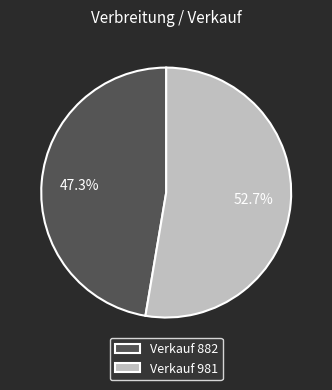

Between Verkauf 882 and Verkauf 981, which is larger?

Verkauf 981